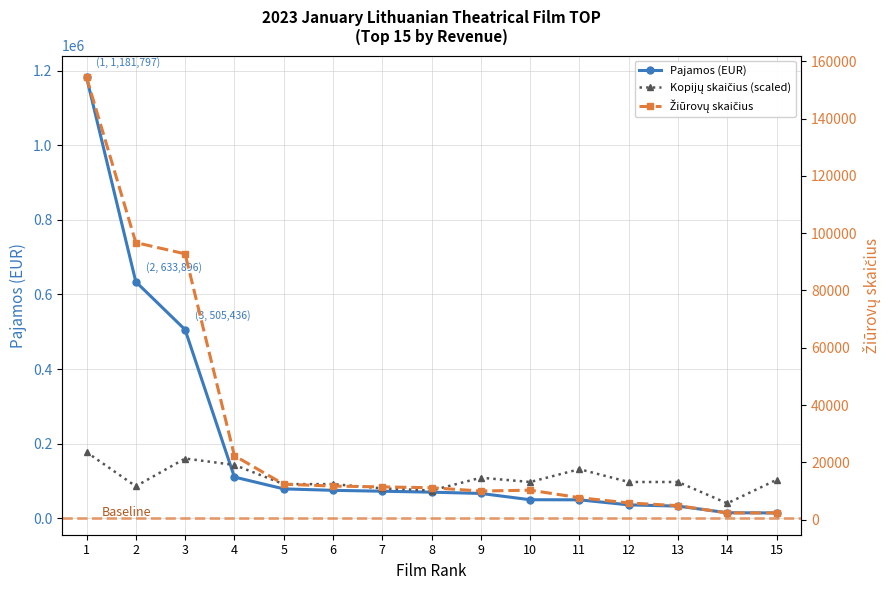

At how many categories does at least one series exceed 719236?

1